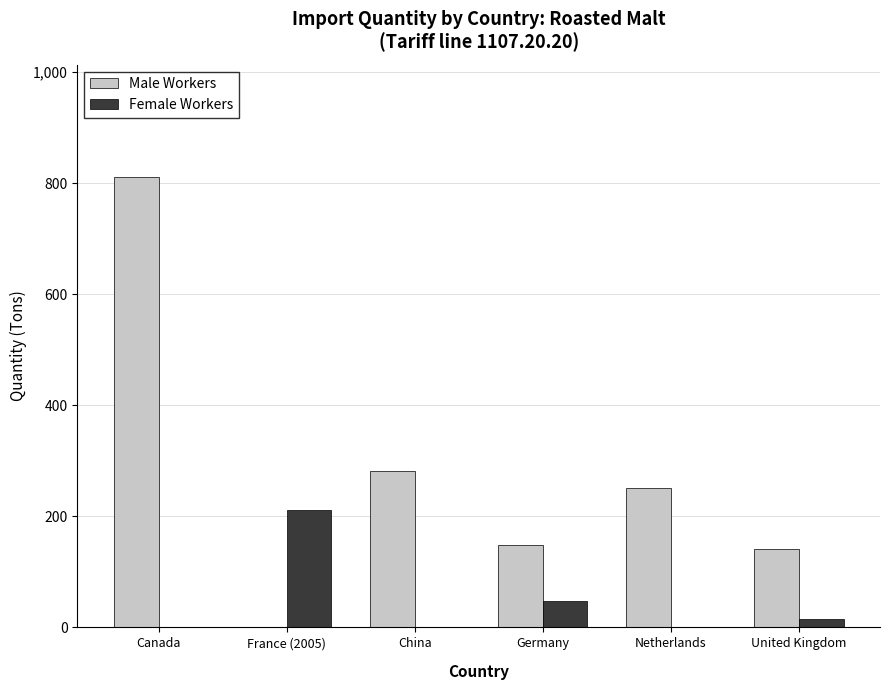

What is the maximum value shown in the chart?

811